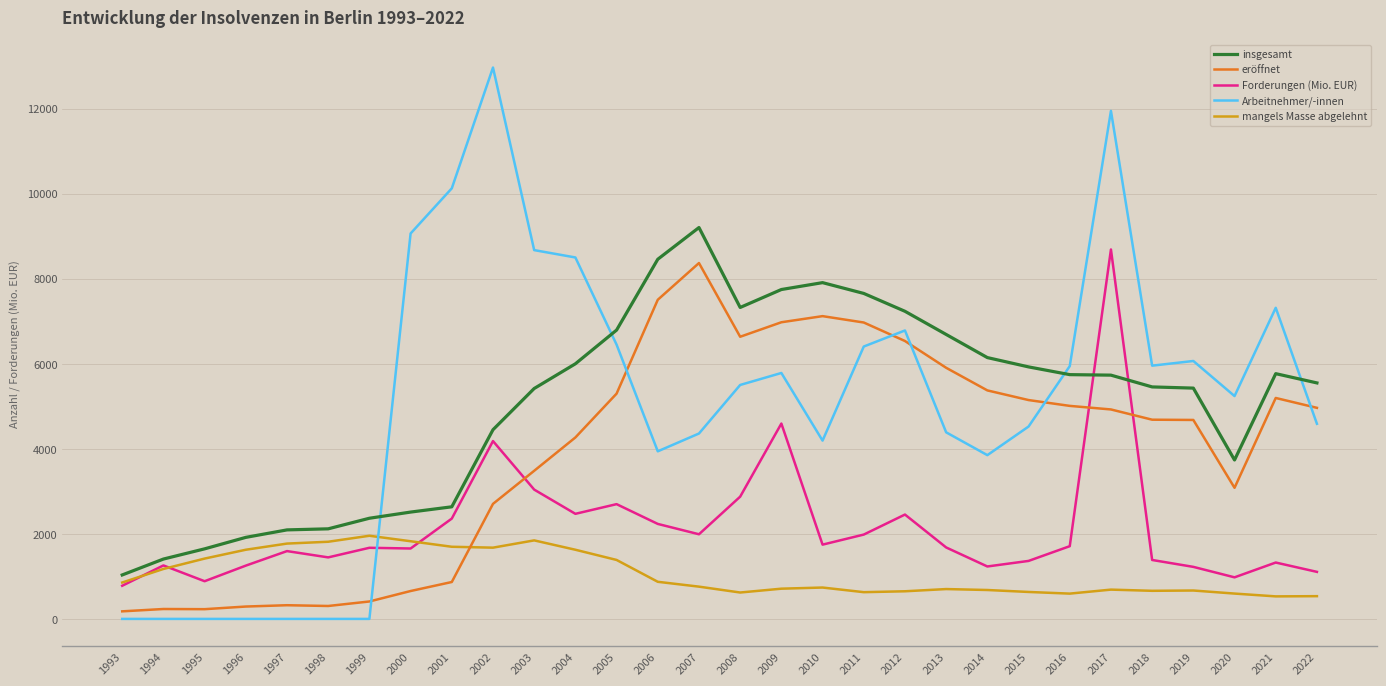

What is the sum of all eröffnet values?

118352.0